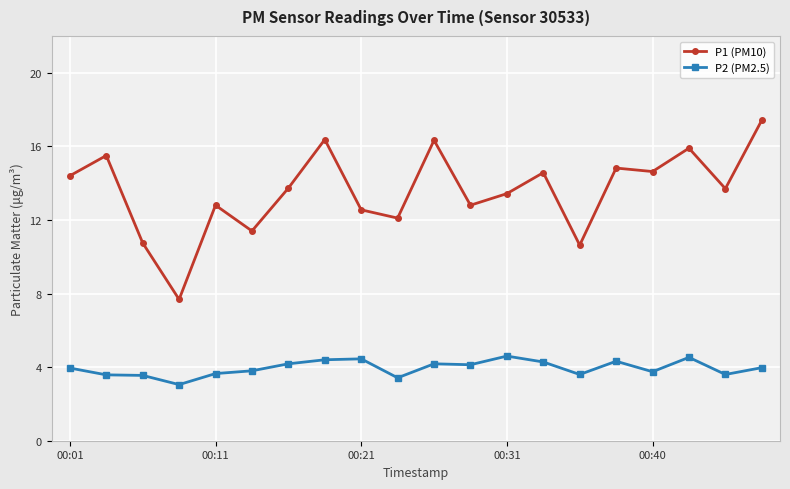

Rank the series by their average value, from lowest to highest.

P2 (PM2.5), P1 (PM10)